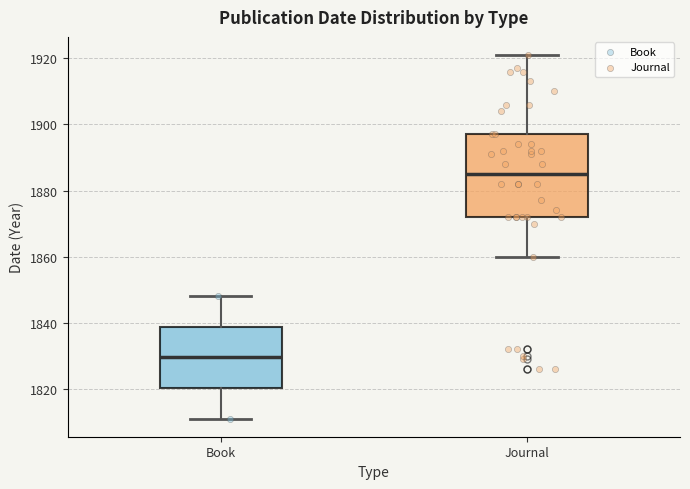

Where does the median line of the box for Book sit on the y-axis? The values are not printed on the chart, so give them approximately, as read against the axis.

1830